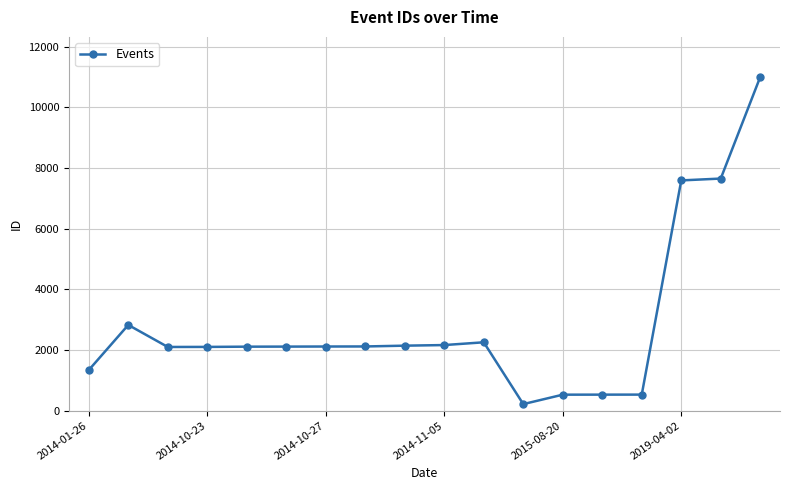

What is the greatest value displayed?

10999